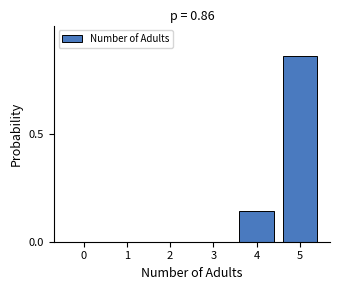

What is the change in value from 3 to 5?

+0.9